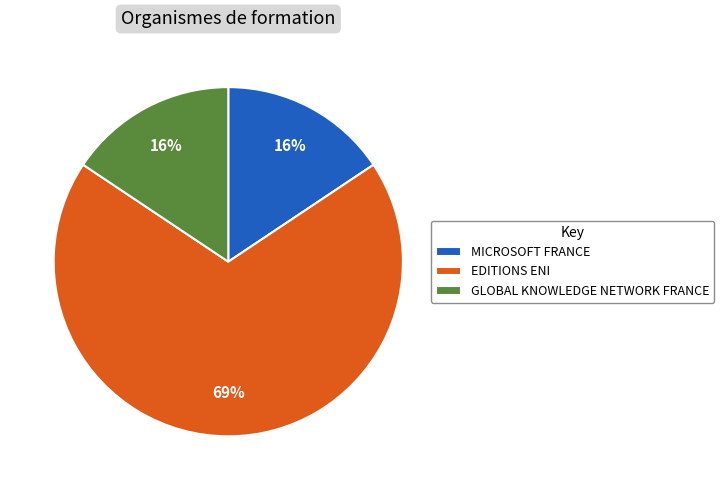

To the nearest percent, what is the average slice percentage?

33%